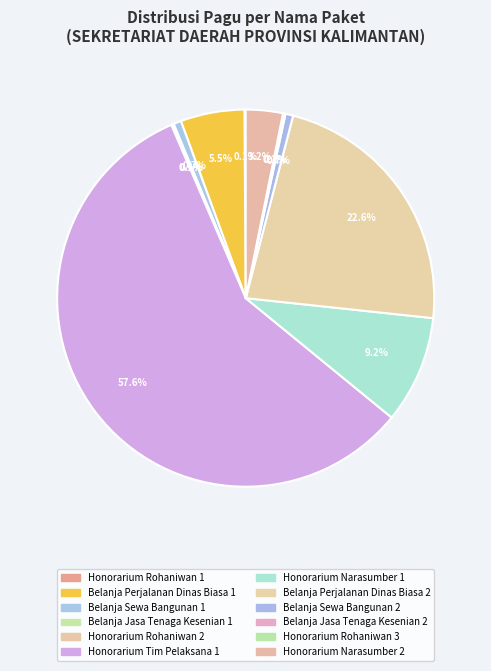

To the nearest percent, what is the difference between the Belanja Perjalanan Dinas Biasa 2 and Honorarium Tim Pelaksana 1 slice percentages?

35%